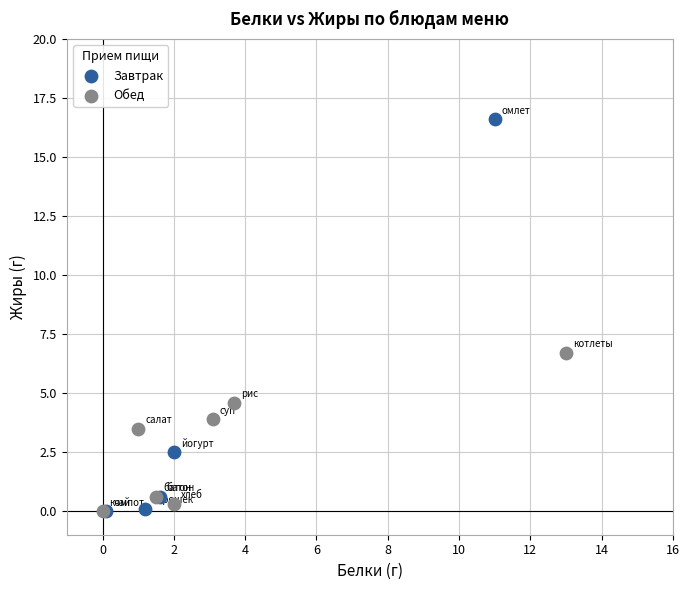

Which series has the largest Y range (max minus min)?

Завтрак